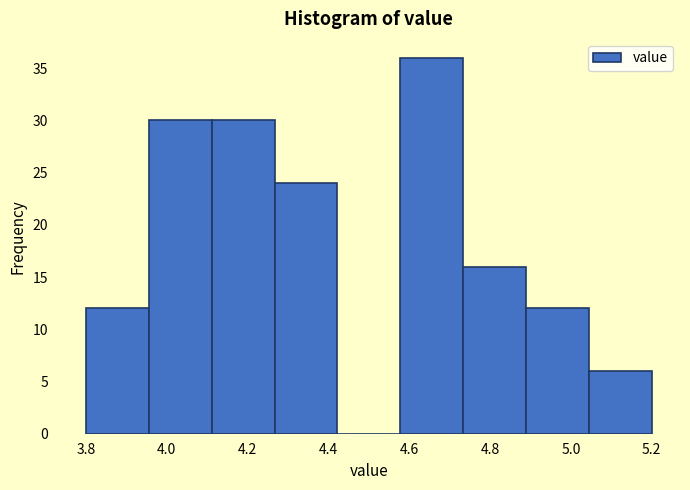

Over which range of the x-axis is the bar tallest?

4.58 to 4.74